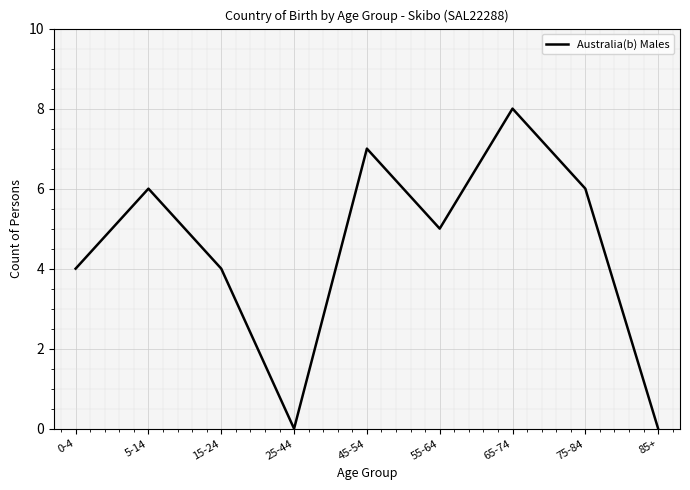

The chart shows a value of 5 at 55-64. True or false?

True